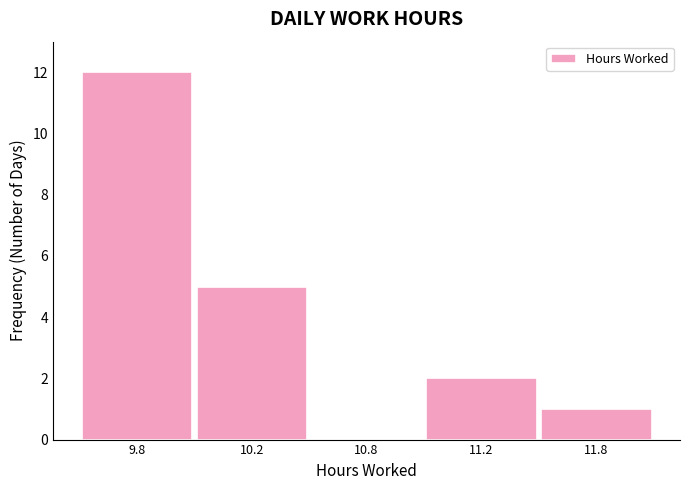

Reading right to left, list all the values displayed in this chart.

11.8=1	11.2=2	10.8=0	10.2=5	9.8=12